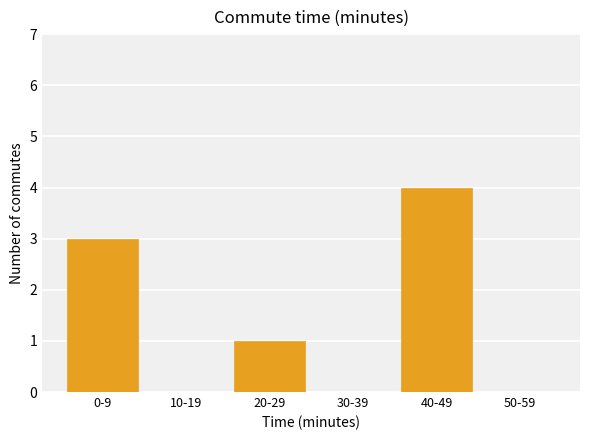

Reading left to right, extract all data points from this chart.

0-9=3	10-19=0	20-29=1	30-39=0	40-49=4	50-59=0